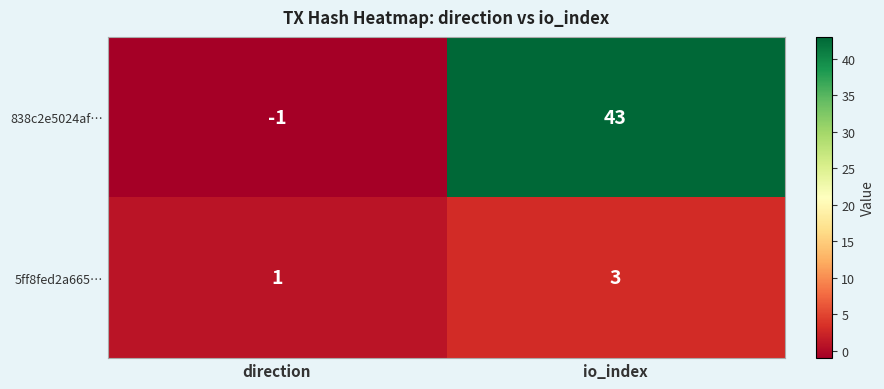

What is the difference between the highest and lowest values at direction?

2